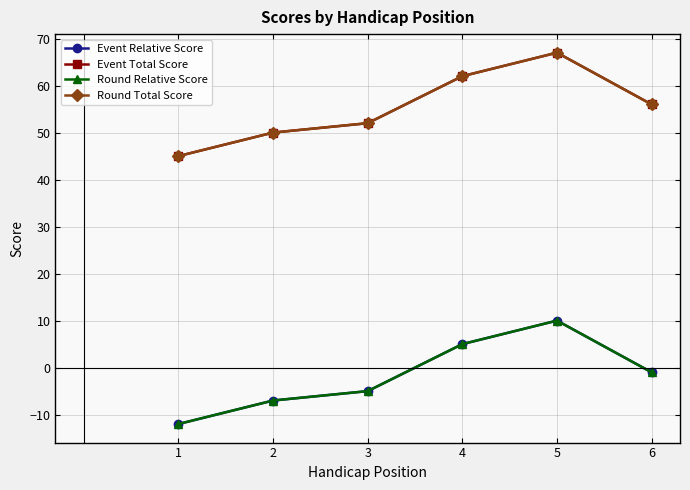

What is the sum of the Round Relative Score values at 2 and 1?

-19